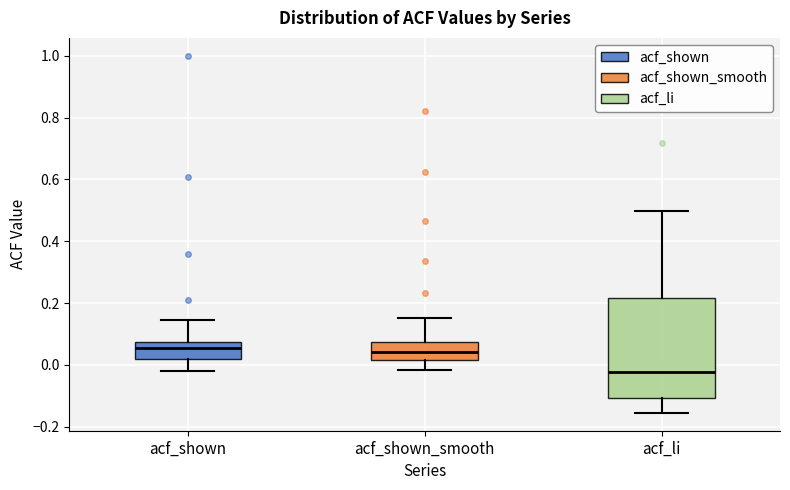

Which box has the lowest median line?

acf_li